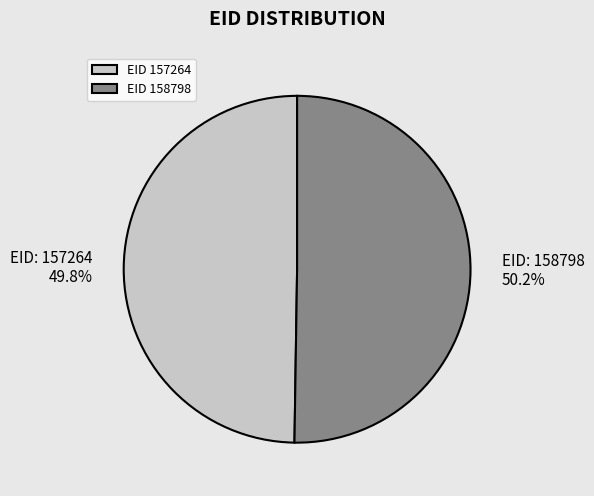

Is there any slice that represents more than half of the pie?

Yes